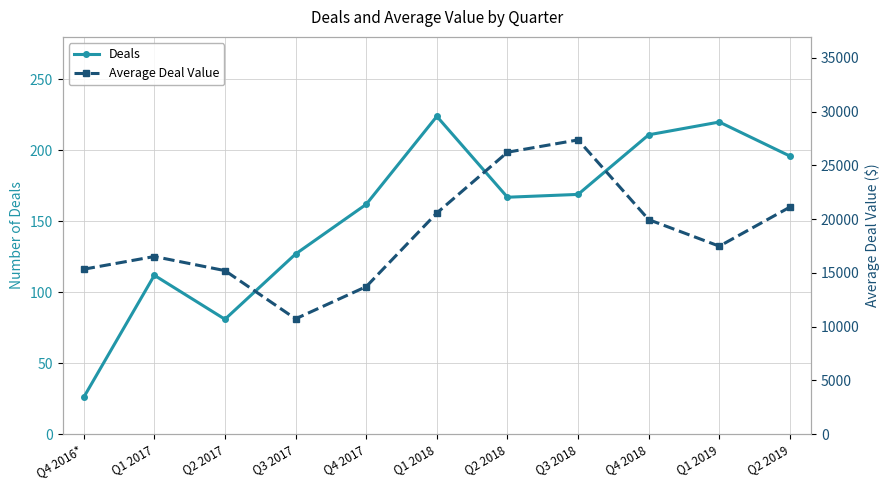

True or false: Deals has more than 1 points higher than both neighbors.

True